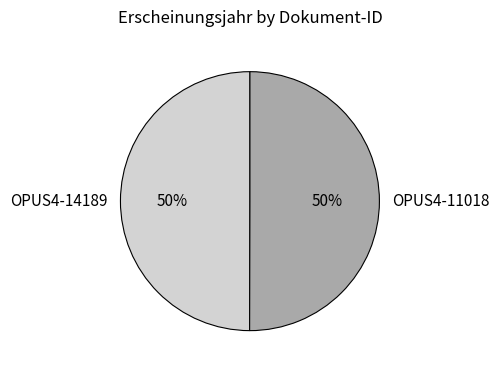

To the nearest percent, what is the average slice percentage?

50%